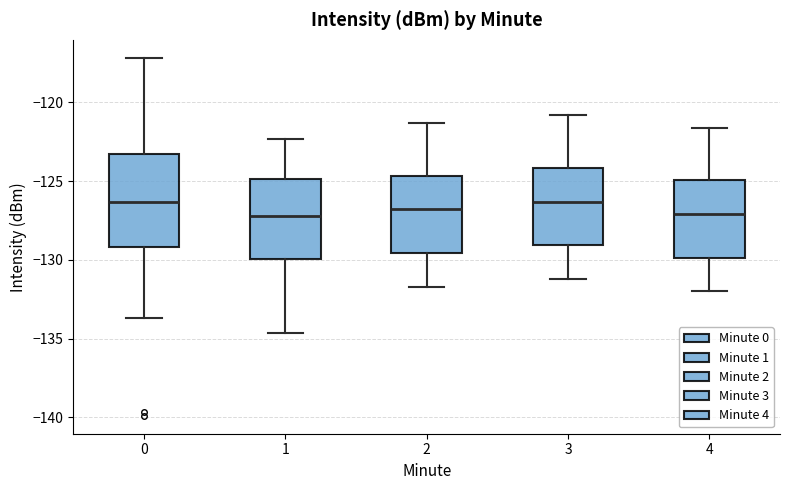

Reading left to right, transcribe this box plot: for each box, give where its median line is, the range the box spans, and where its two whiskers end, as read against the y-axis. The values are not printed on the chart, so give them approximately, as read against the axis.

0: median -126.5, box -129.0 to -123.5, whiskers -133.5 to -117.0
1: median -127.0, box -130.0 to -125.0, whiskers -134.5 to -122.5
2: median -127.0, box -129.5 to -124.5, whiskers -131.5 to -121.5
3: median -126.5, box -129.0 to -124.0, whiskers -131.0 to -121.0
4: median -127.0, box -130.0 to -125.0, whiskers -132.0 to -121.5